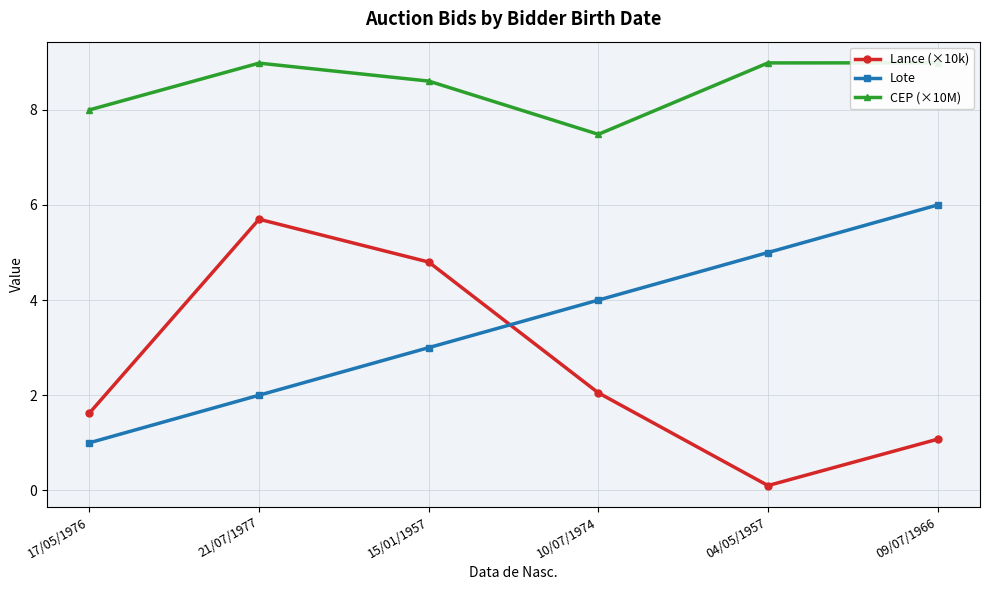

Is this an area chart (filled region under the line)?

No